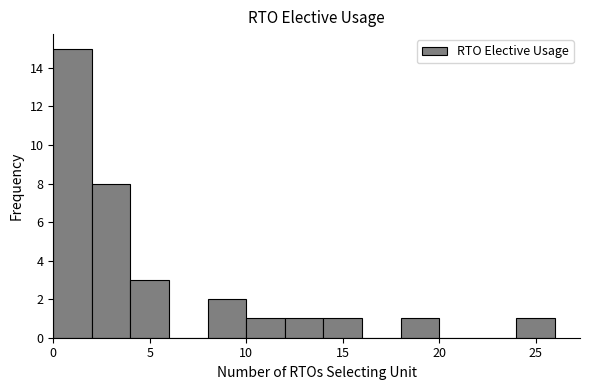

Reading left to right, list every bar in this chart as the range it spans on the x-axis followed by its height. The values are not printed on the chart, so give them approximately, as read against the axis.

0 to 2: 15
2 to 4: 8
4 to 6: 3
6 to 8: 0
8 to 10: 2
10 to 12: 1
12 to 14: 1
14 to 16: 1
16 to 18: 0
18 to 20: 1
20 to 22: 0
22 to 24: 0
24 to 26: 1